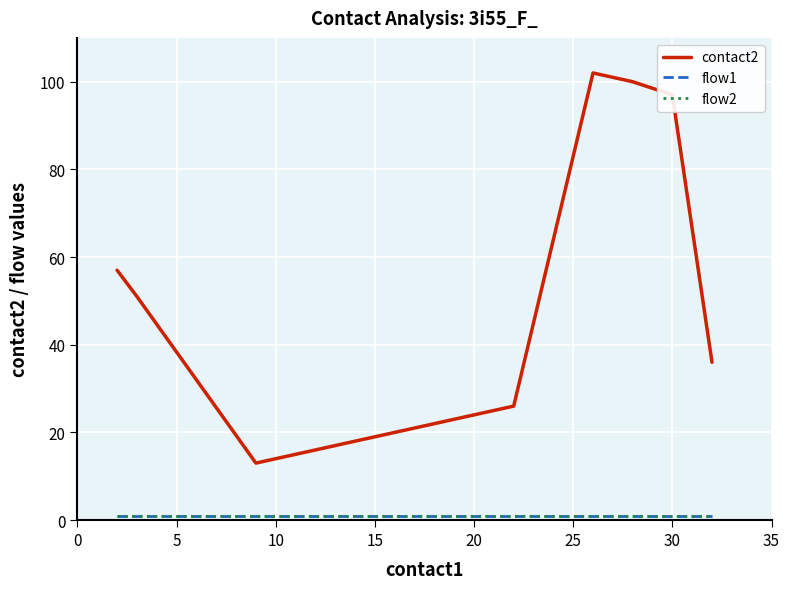

True or false: flow2 and flow1 cross at least once.

False